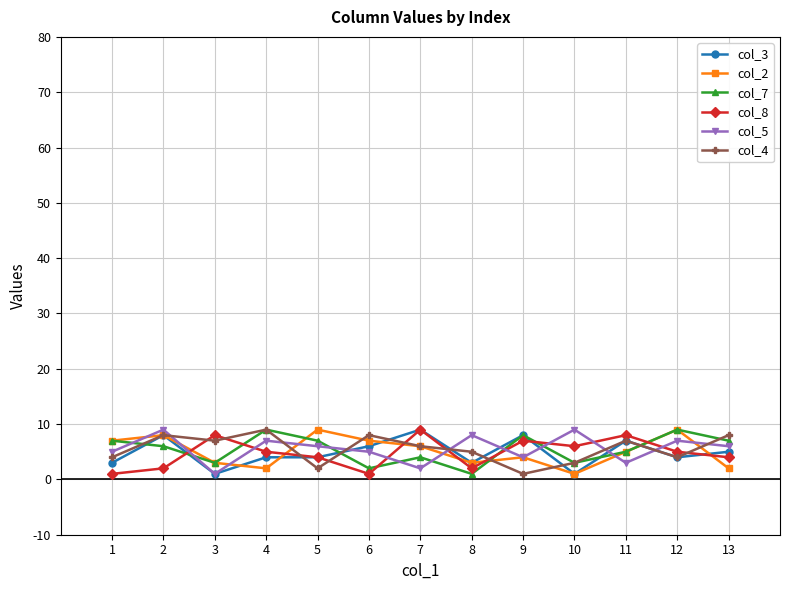

What are all the series names shown in the legend?

col_3, col_2, col_7, col_8, col_5, col_4